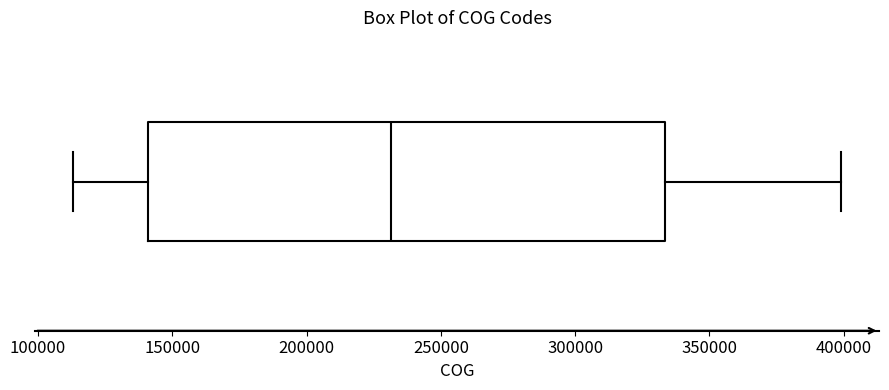

Read this box plot against the x-axis: the position of the median line, the range covered by the box, and the ends of both whiskers. The values are not printed on the chart, so give them approximately, as read against the axis.

median 230000, box 140000 to 335000, whiskers 115000 to 400000